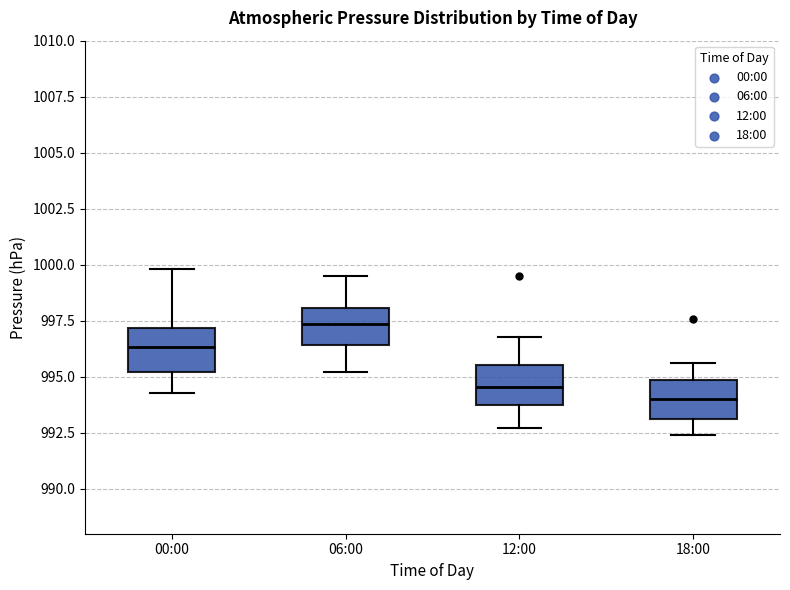

Reading left to right, transcribe this box plot: for each box, give where its median line is, the range the box spans, and where its two whiskers end, as read against the y-axis. The values are not printed on the chart, so give them approximately, as read against the axis.

00:00: median 996.5, box 995.0 to 997.0, whiskers 994.5 to 1000.0
06:00: median 997.5, box 996.5 to 998.0, whiskers 995.0 to 999.5
12:00: median 994.5, box 993.5 to 995.5, whiskers 992.5 to 997.0
18:00: median 994.0, box 993.0 to 995.0, whiskers 992.5 to 995.5